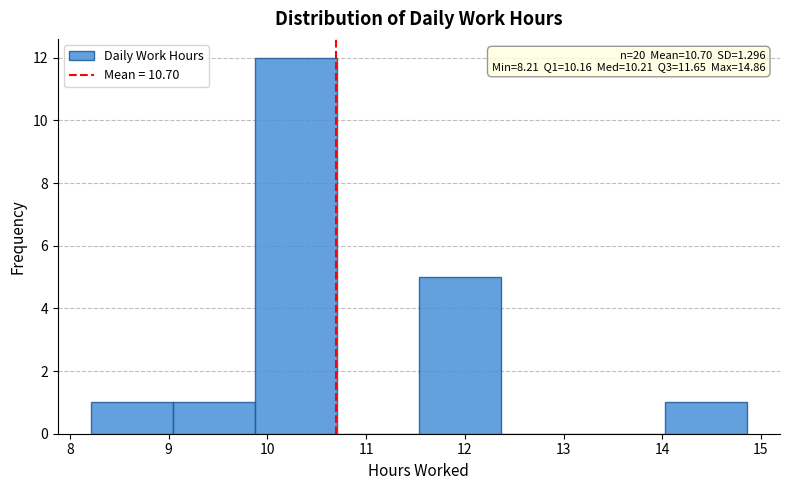

Over which range of the x-axis is the bar tallest?

9.9 to 10.7